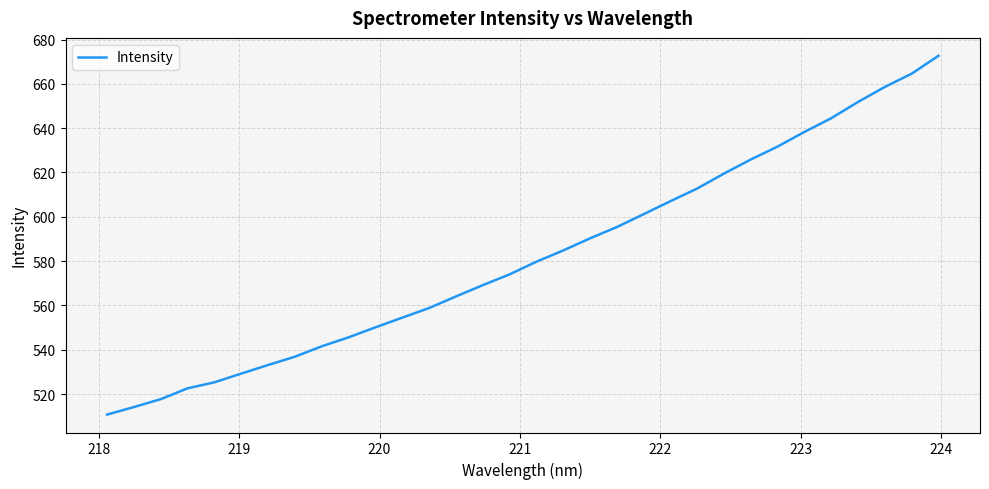

What is the minimum value shown in the chart?

510.7